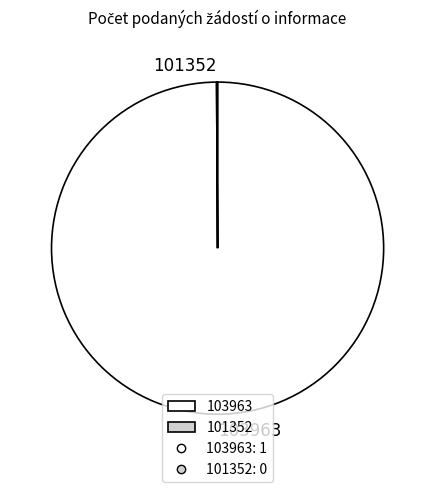

The 103963 slice represents 100% of the pie. True or false?

True